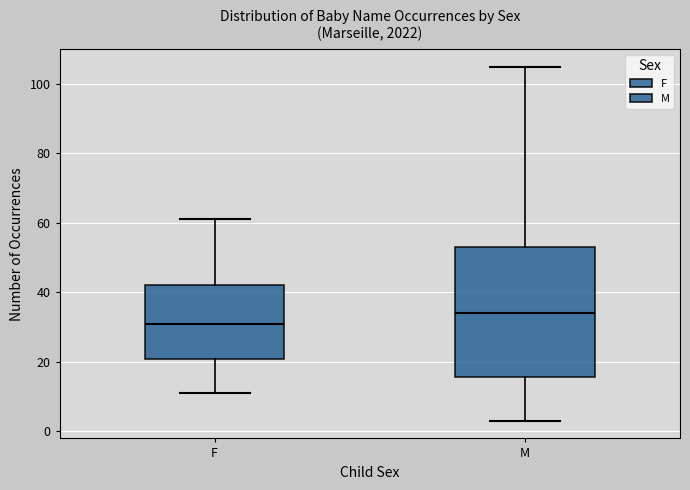

Reading left to right, read every box against the y-axis: the position of its median line, the range the box covers, and the ends of its whiskers. The values are not printed on the chart, so give them approximately, as read against the axis.

F: median 32, box 20 to 42, whiskers 12 to 62
M: median 34, box 16 to 54, whiskers 4 to 106